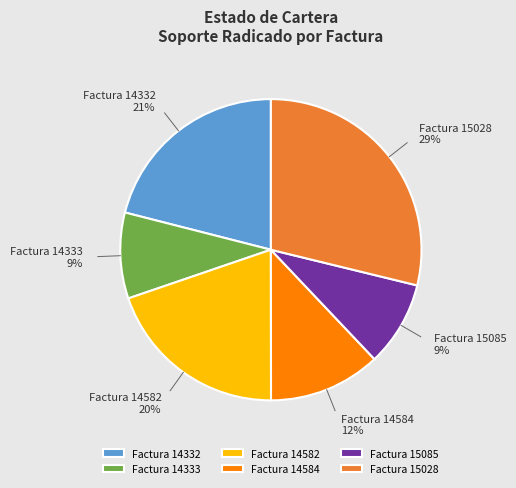

How many segments does this pie chart have?

6